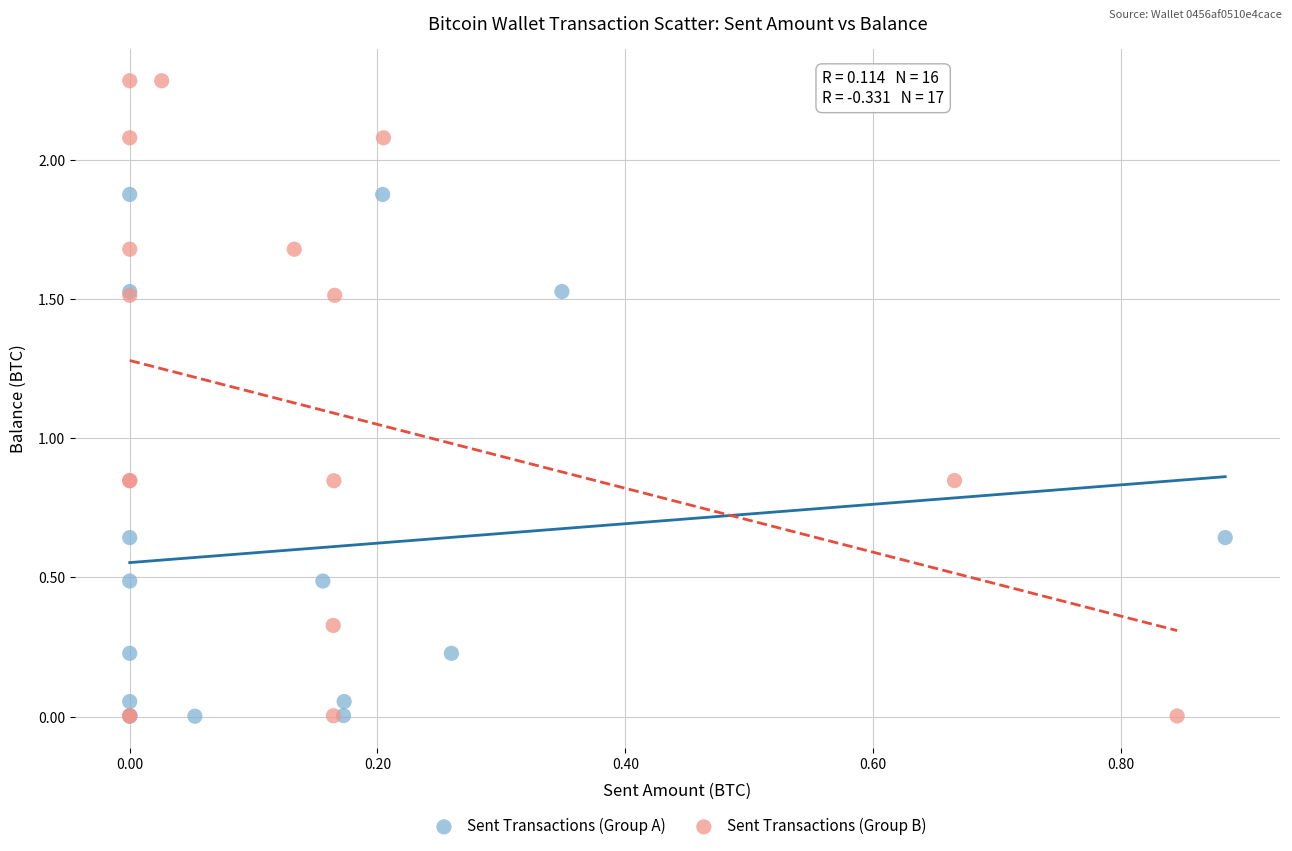

Which series has the largest Y range (max minus min)?

Sent Transactions (Group B)